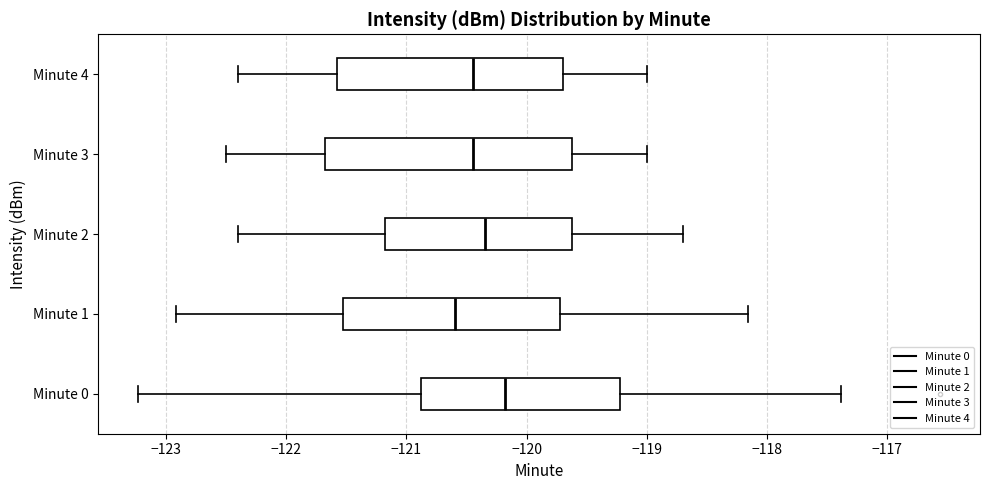

Reading bottom to top, read every box against the x-axis: the position of its median line, the range the box covers, and the ends of its whiskers. The values are not printed on the chart, so give them approximately, as read against the axis.

Minute 0: median -120.2, box -120.9 to -119.2, whiskers -123.2 to -117.4
Minute 1: median -120.6, box -121.5 to -119.7, whiskers -122.9 to -118.2
Minute 2: median -120.3, box -121.2 to -119.6, whiskers -122.4 to -118.7
Minute 3: median -120.4, box -121.7 to -119.6, whiskers -122.5 to -119.0
Minute 4: median -120.4, box -121.6 to -119.7, whiskers -122.4 to -119.0